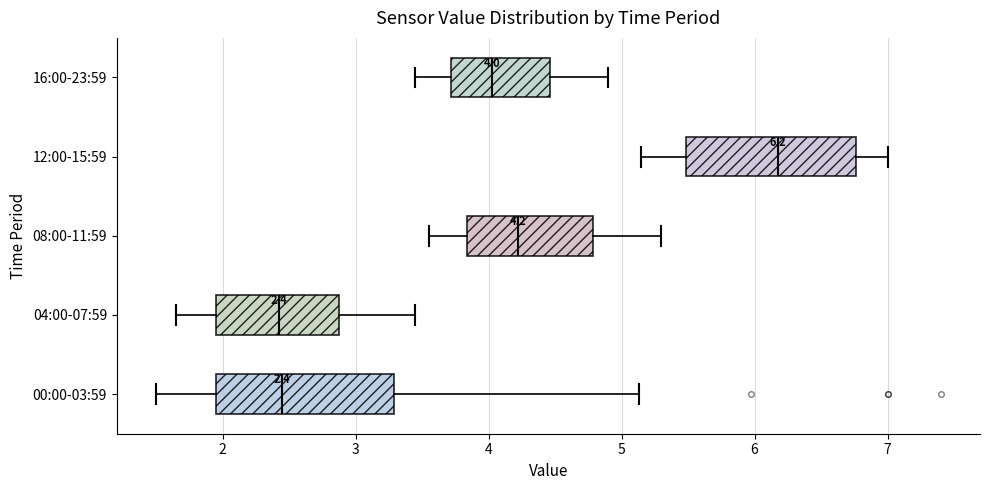

Which box's median line is the furthest to the right?

12:00-15:59